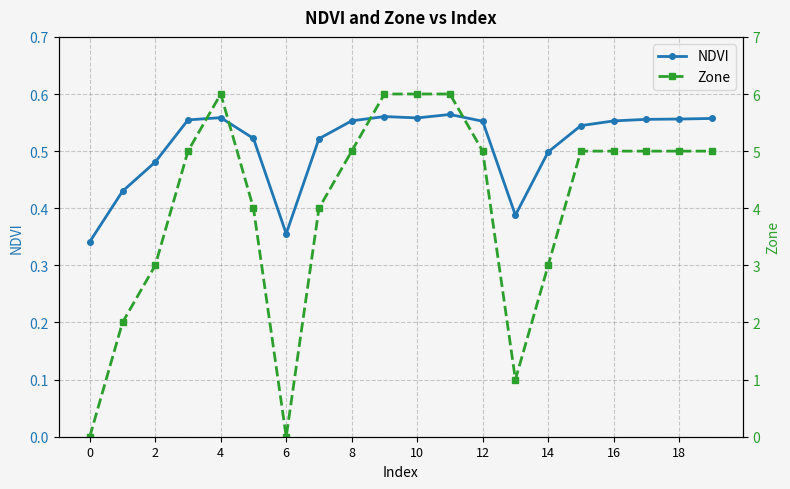

Is it true that NDVI equals 0.4 at 10?

False